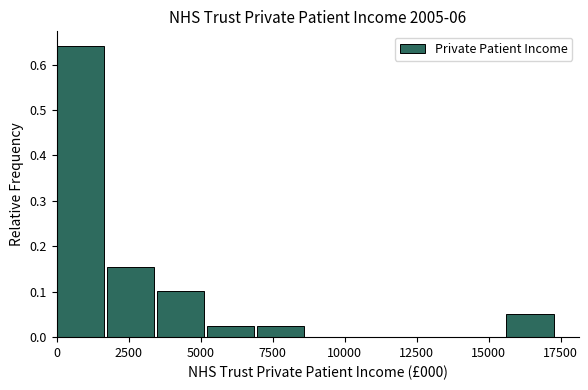

Around what value on the x-axis is the tallest bar? Give the approximate position of its centre, as read against the axis.

1000